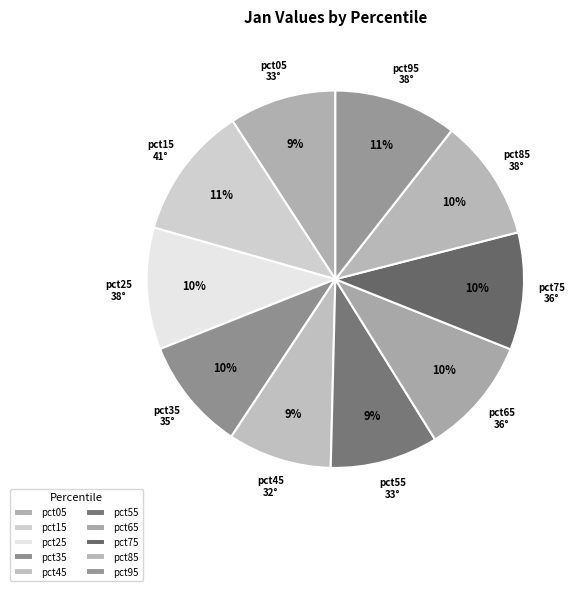

Do pct15 and pct25 together represent more than half of the pie?

No